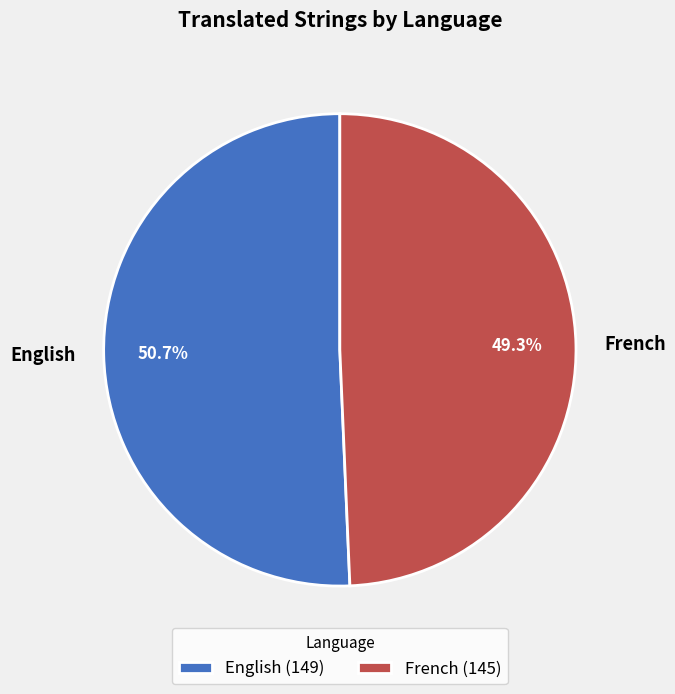

How many slices are in this pie chart?

2